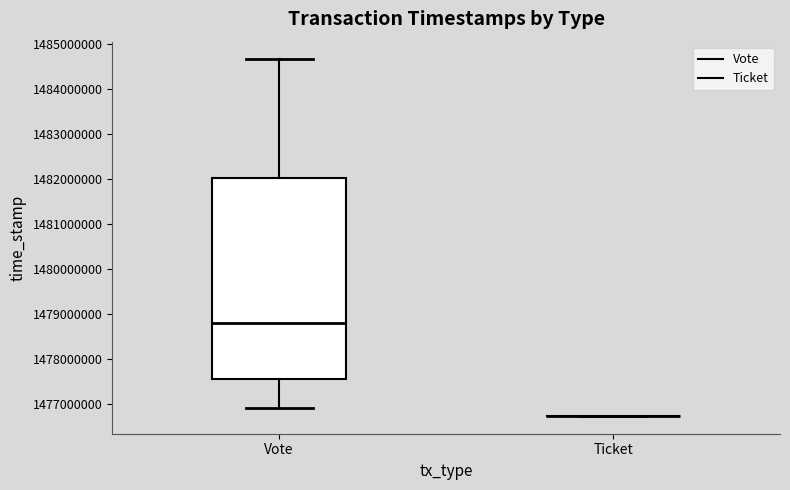

Which box is the tallest, from its lower edge to its upper edge?

Vote